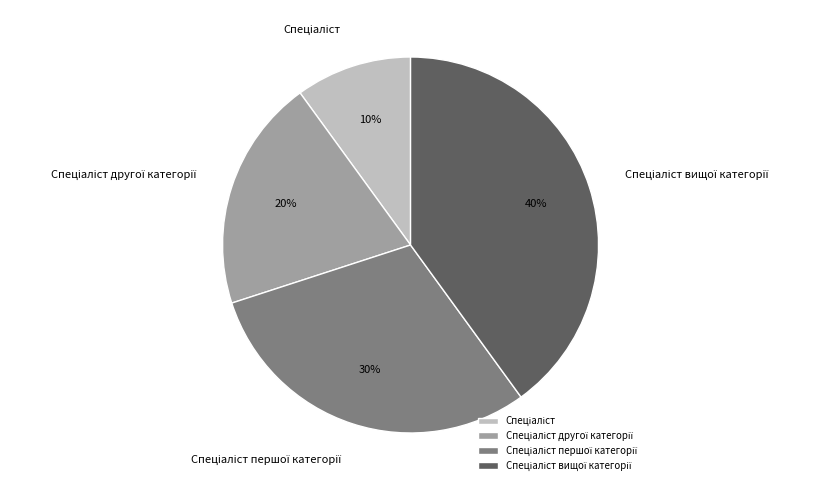

To the nearest percent, what is the difference between the largest and smallest slice percentages?

30%